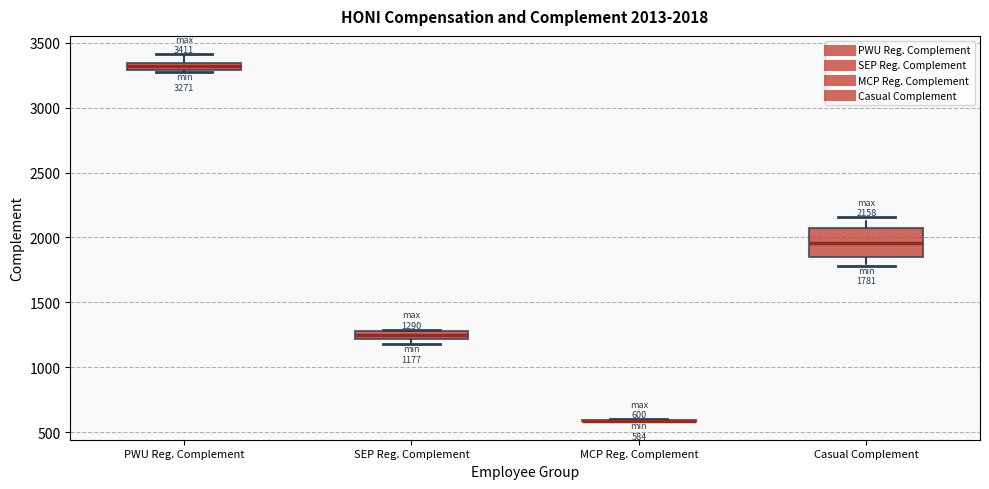

Which box is the tallest, from its lower edge to its upper edge?

Casual Complement